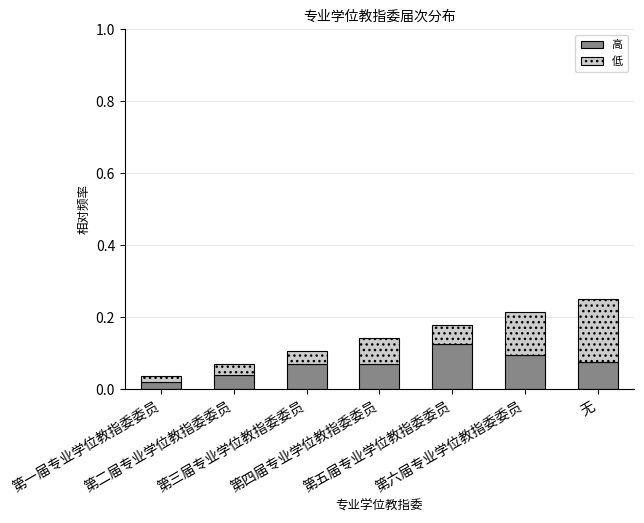

Count the 高 values in the range 0 to 1.

7